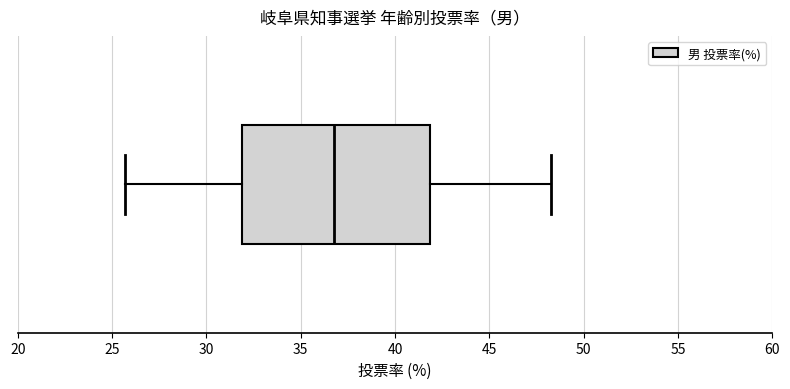

Transcribe this box plot: give where the median line is, the range the box spans, and where the two whiskers end, as read against the x-axis. The values are not printed on the chart, so give them approximately, as read against the axis.

median 37.0, box 32.0 to 42.0, whiskers 25.5 to 48.5